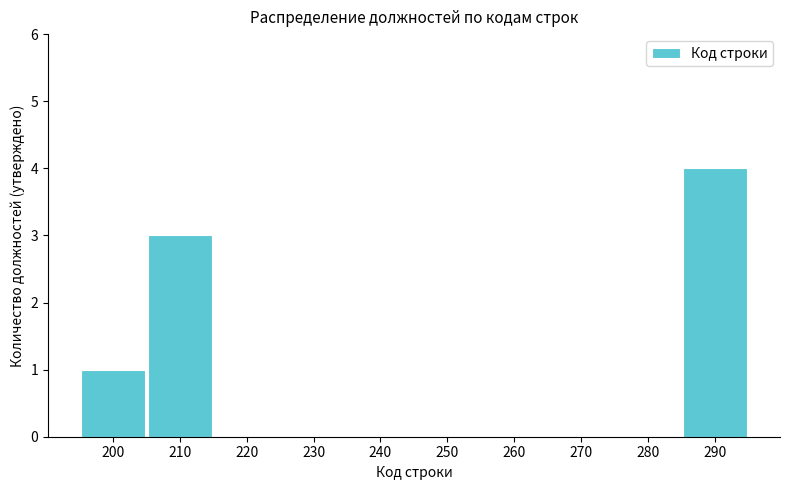

Reading left to right, transcribe all the data shown in this chart.

200=1	210=3	220=0	230=0	240=0	250=0	260=0	270=0	280=0	290=4